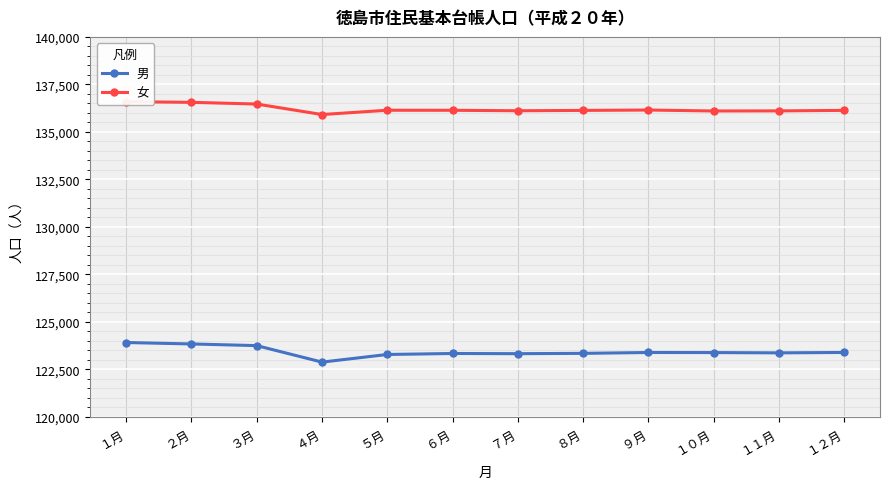

Rank the categories by 女 value from highest to lowest.

１月, ２月, ３月, ９月, ５月, ６月, １２月, ８月, ７月, １１月, １０月, ４月